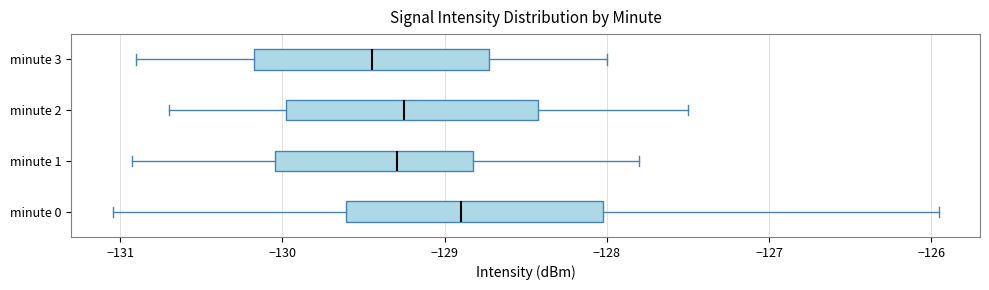

Reading bottom to top, transcribe this box plot: for each box, give where its median line is, the range the box spans, and where its two whiskers end, as read against the x-axis. The values are not printed on the chart, so give them approximately, as read against the axis.

minute 0: median -128.9, box -129.6 to -128.0, whiskers -131.0 to -126.0
minute 1: median -129.3, box -130.0 to -128.8, whiskers -130.9 to -127.8
minute 2: median -129.2, box -130.0 to -128.4, whiskers -130.7 to -127.5
minute 3: median -129.4, box -130.2 to -128.7, whiskers -130.9 to -128.0